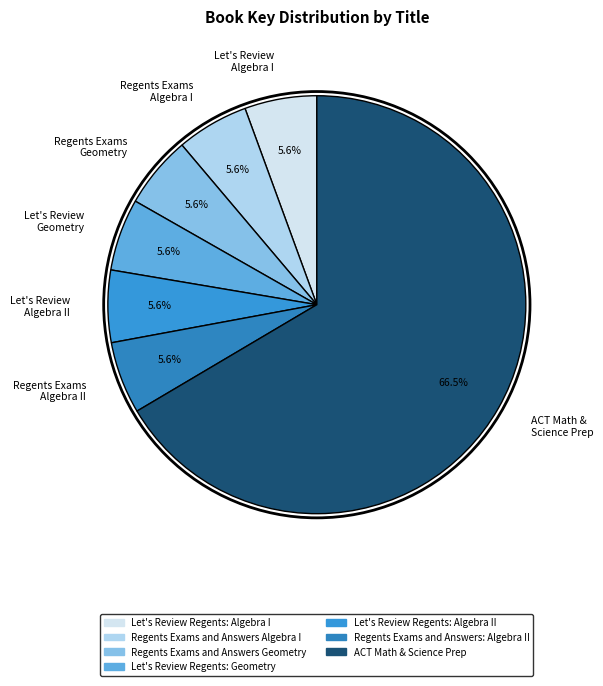

Between Let's Review Geometry and ACT Math & Science Prep, which is larger?

ACT Math & Science Prep